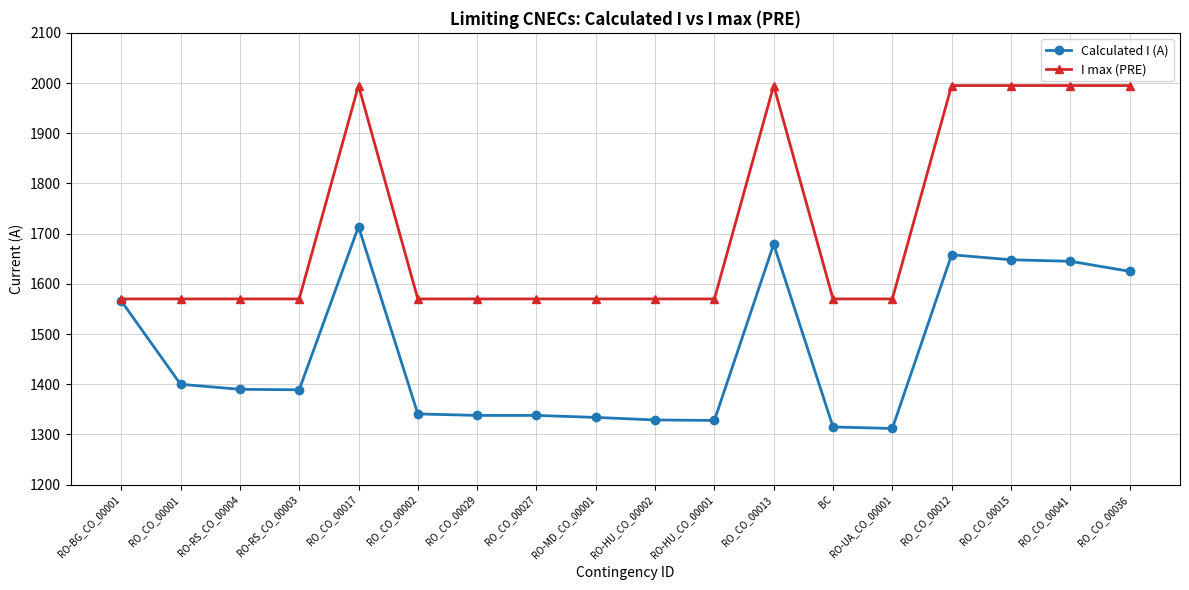

What is the maximum value for I max (PRE)?

1995